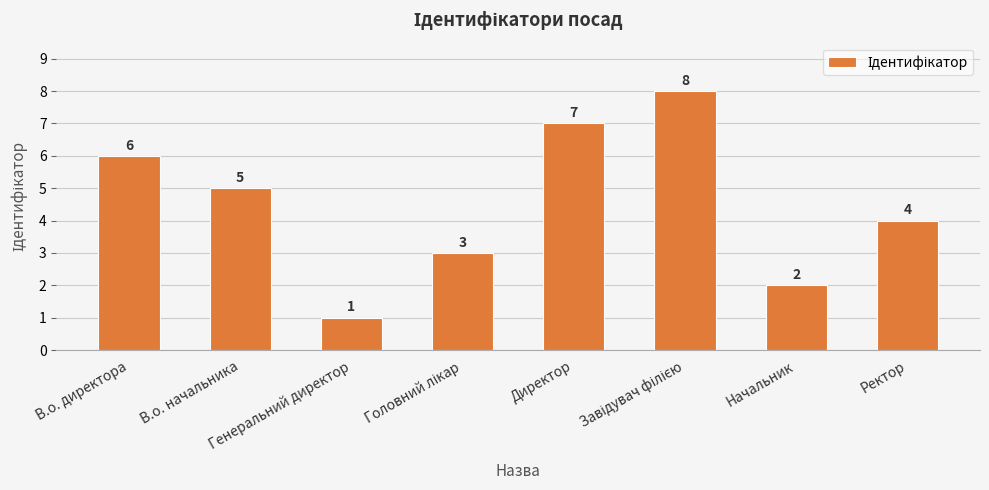

What is the sum of all values?

36